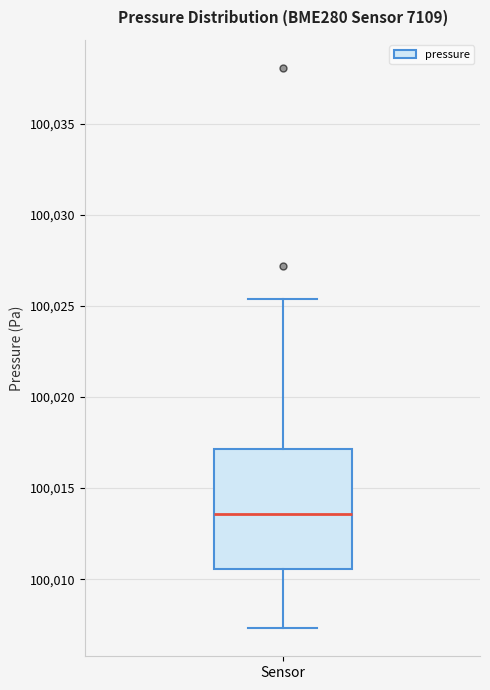

Where does the upper whisker of the box for Sensor end on the y-axis? The values are not printed on the chart, so give them approximately, as read against the axis.

100025.5